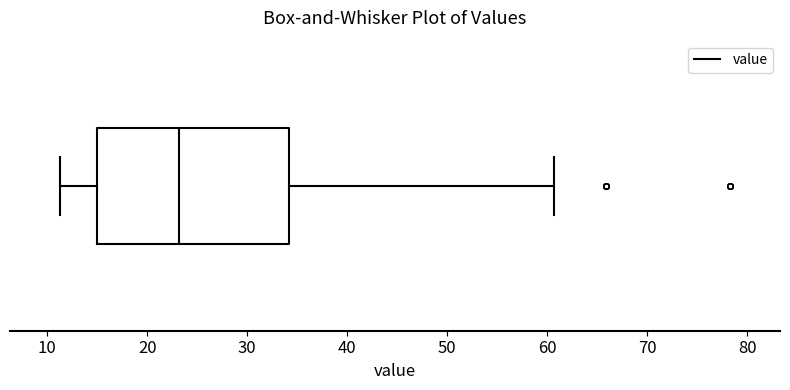

Transcribe this box plot: give where the median line is, the range the box spans, and where the two whiskers end, as read against the x-axis. The values are not printed on the chart, so give them approximately, as read against the axis.

median 23, box 15 to 34, whiskers 11 to 61